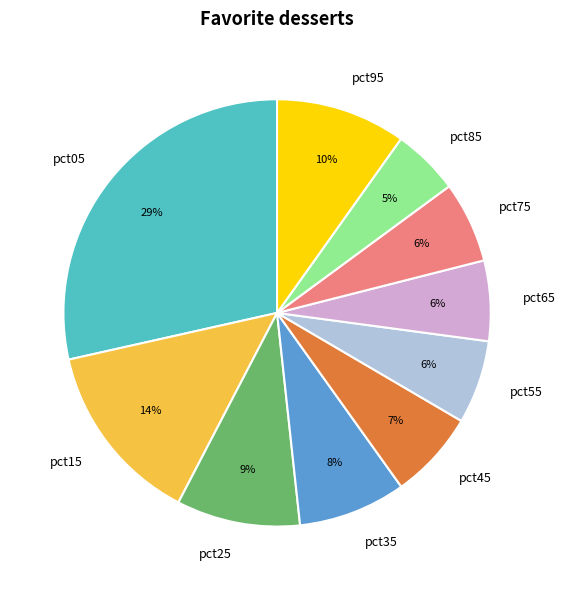

Between pct55 and pct05, which is larger?

pct05